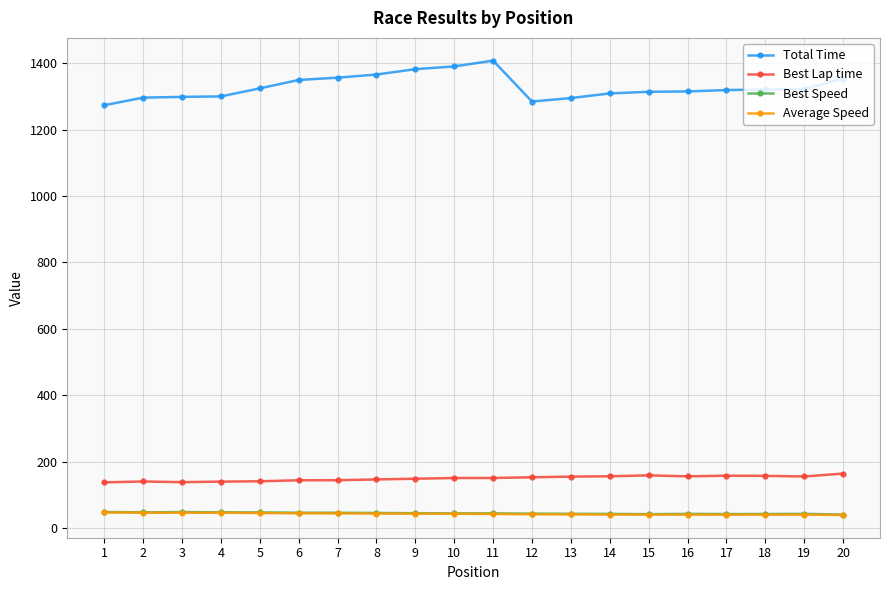

Is the value of Average Speed at 15 greater than the value of Best Lap time at 7?

No